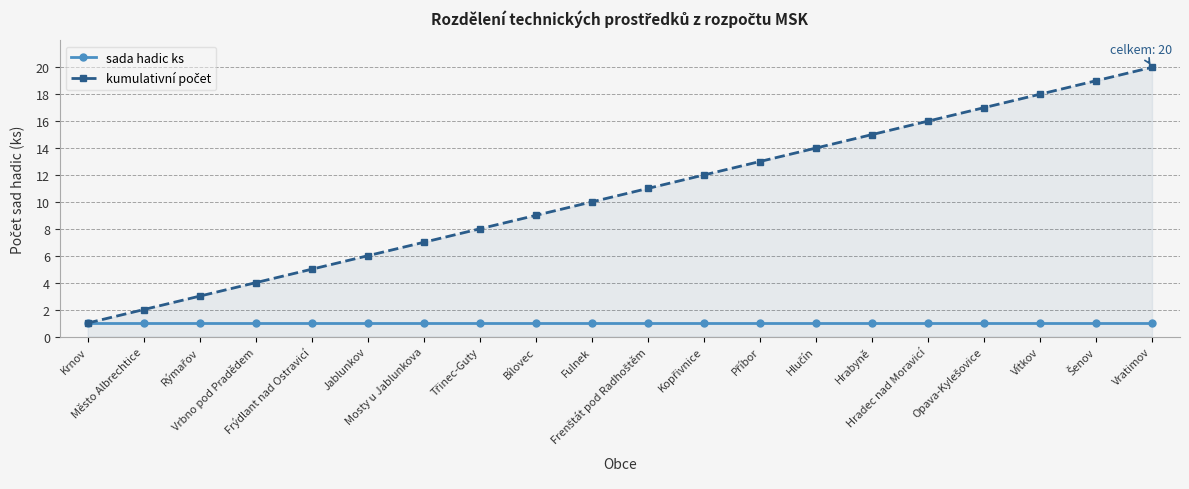

Read the sada hadic ks value at Krnov.

1